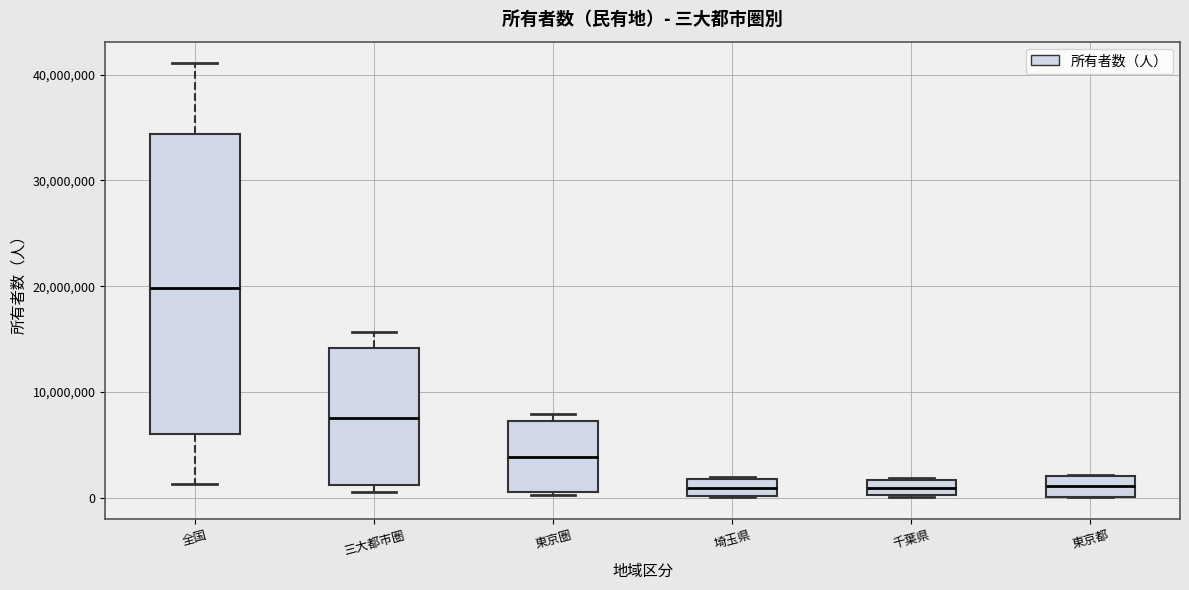

Where does the median line of the box for 東京圏 sit on the y-axis? The values are not printed on the chart, so give them approximately, as read against the axis.

4000000